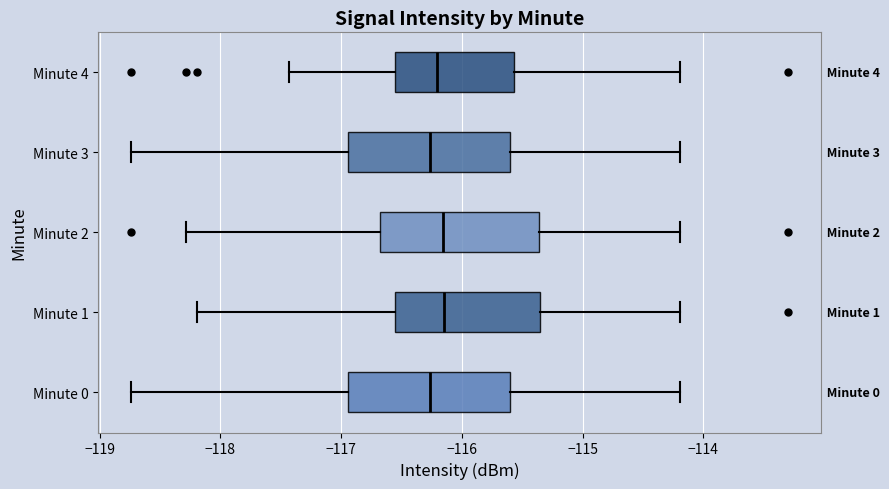

Reading bottom to top, read every box against the x-axis: the position of its median line, the range the box covers, and the ends of its whiskers. The values are not printed on the chart, so give them approximately, as read against the axis.

Minute 0: median -116.3, box -116.9 to -115.6, whiskers -118.7 to -114.2
Minute 1: median -116.2, box -116.6 to -115.4, whiskers -118.2 to -114.2
Minute 2: median -116.2, box -116.7 to -115.4, whiskers -118.3 to -114.2
Minute 3: median -116.3, box -116.9 to -115.6, whiskers -118.7 to -114.2
Minute 4: median -116.2, box -116.6 to -115.6, whiskers -117.4 to -114.2